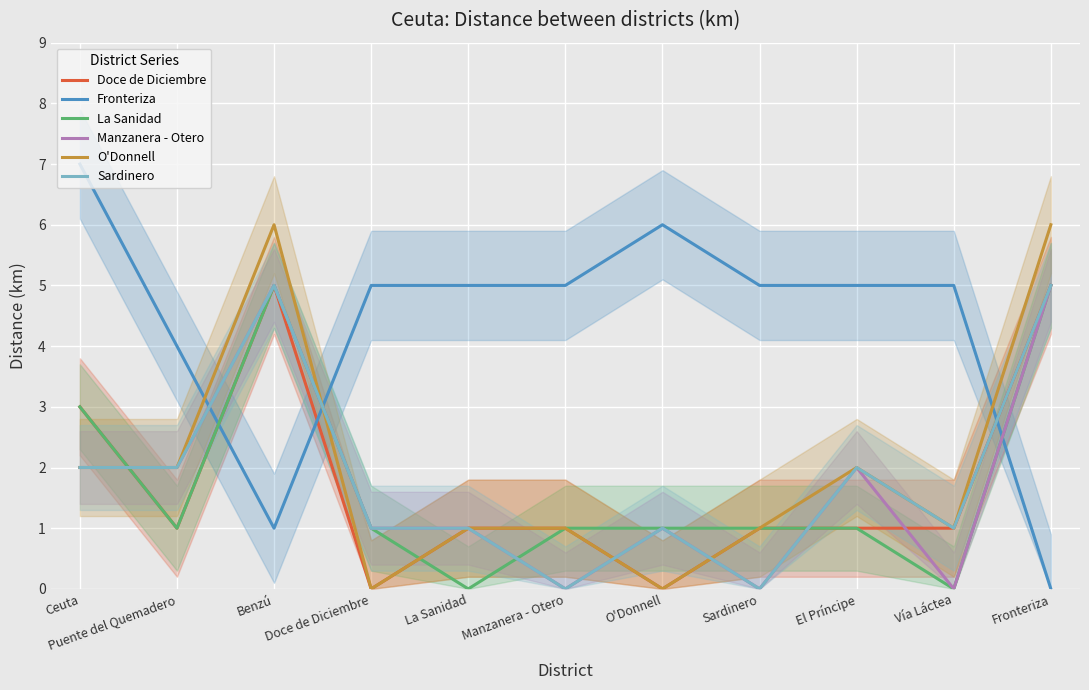

How many data points in Doce de Diciembre are above 1?

3